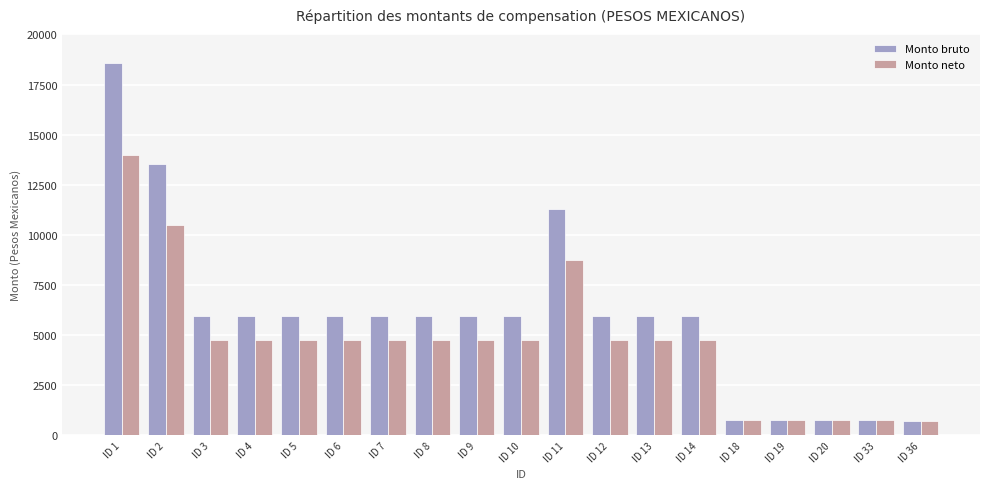

List the series in order of their overall mean, lowest first.

Monto neto, Monto bruto